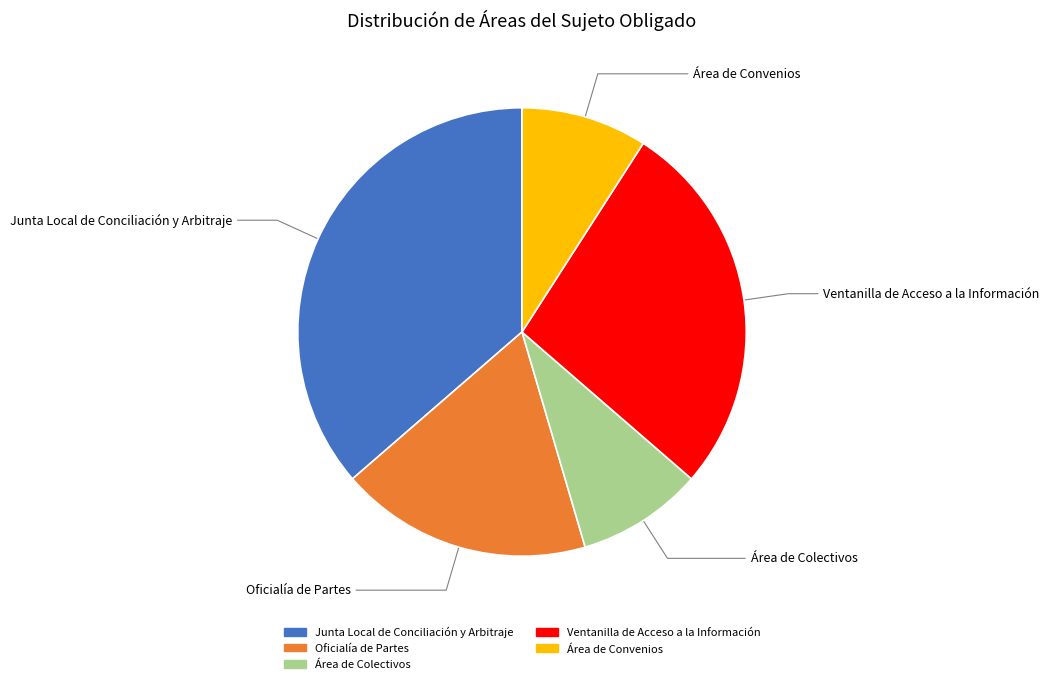

Is there any slice that represents more than half of the pie?

No